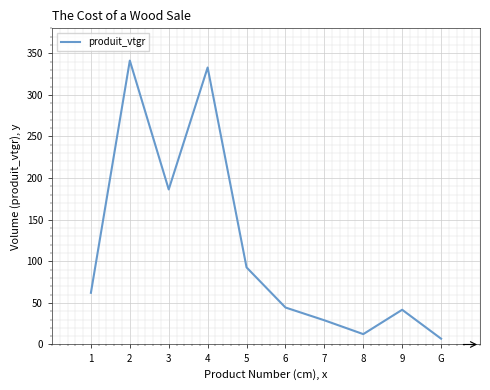

True or false: the data has more than 2 interior local peaks.

True